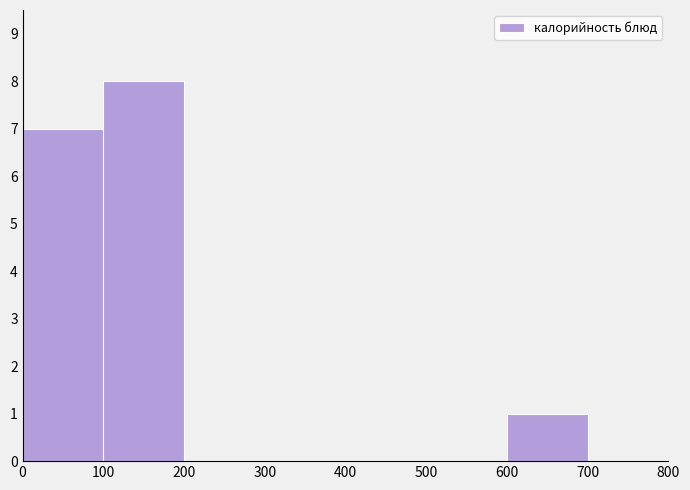

Reading left to right, transcribe this chart: for each bar, give the range it covers on the x-axis and its height. The values are not printed on the chart, so give them approximately, as read against the axis.

0 to 100: 7
100 to 200: 8
200 to 300: 0
300 to 400: 0
400 to 500: 0
500 to 600: 0
600 to 700: 1
700 to 800: 0